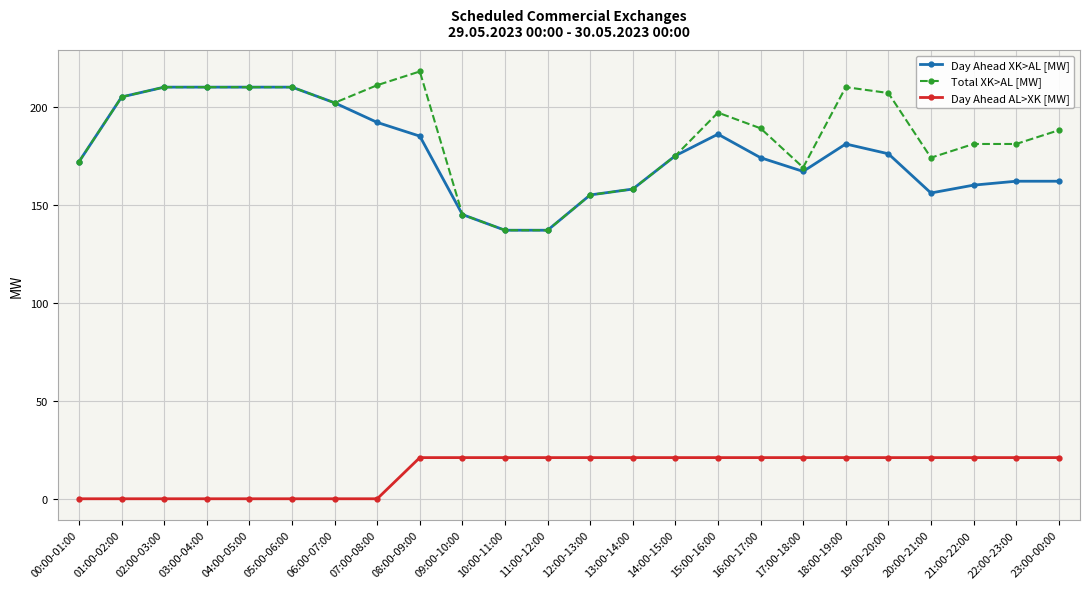

What is the average value of the Day Ahead XK>AL [MW] series?

176